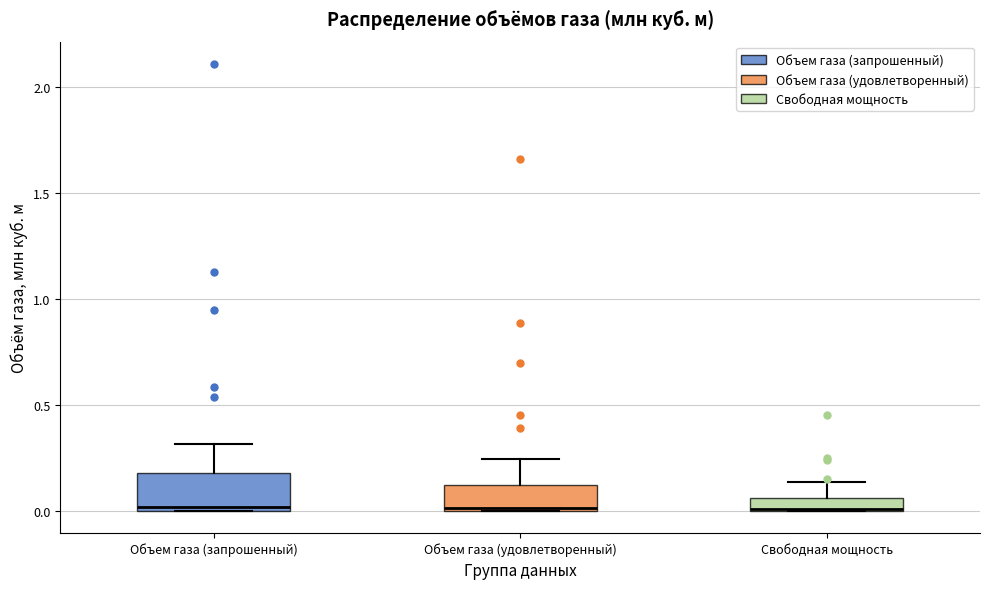

Where does the upper whisker of the box for Объем газа (удовлетворенный) end on the y-axis? The values are not printed on the chart, so give them approximately, as read against the axis.

0.25